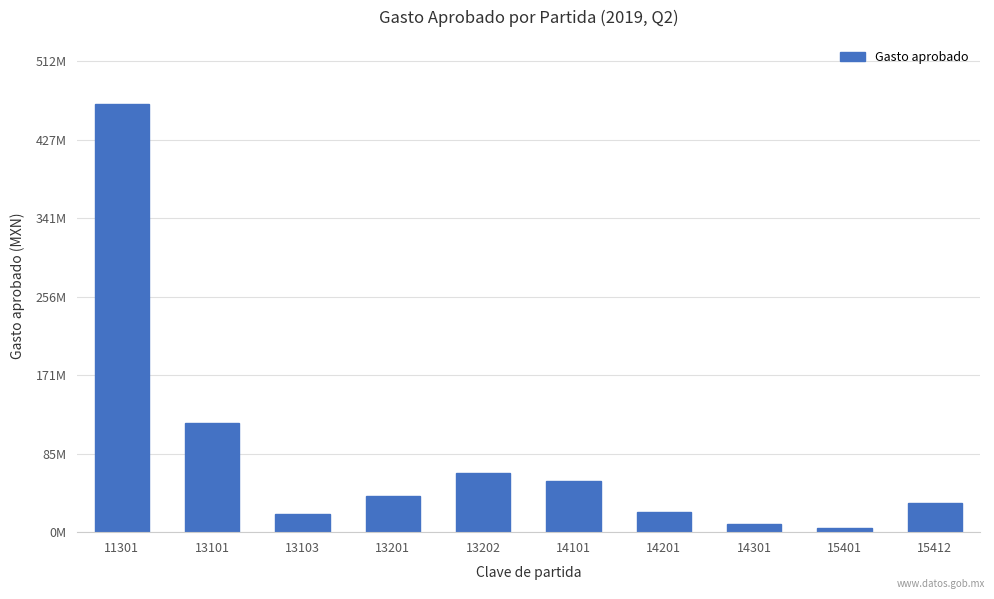

Does the chart contain any negative values?

No